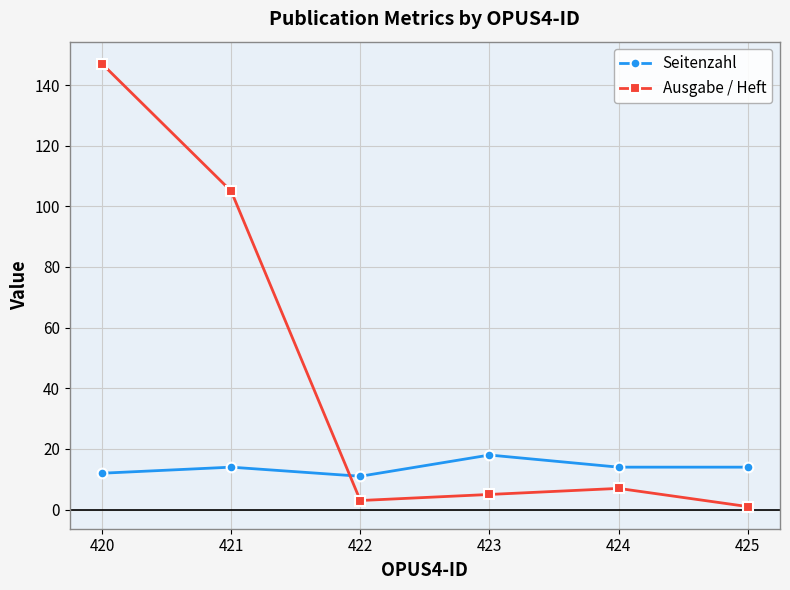

How many data points in Ausgabe / Heft are above 7?

2